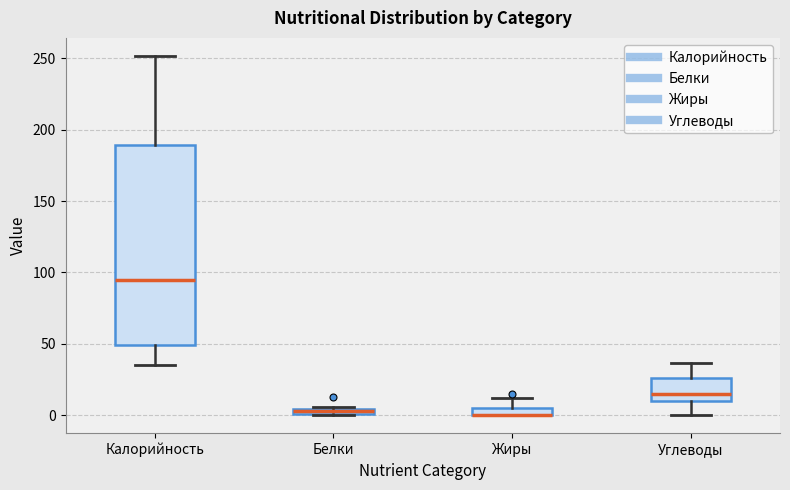

Where does the upper whisker of the box for Углеводы end on the y-axis? The values are not printed on the chart, so give them approximately, as read against the axis.

35